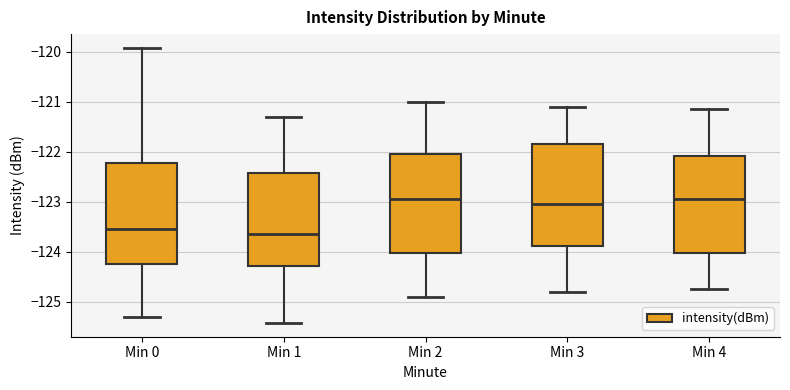

Reading left to right, transcribe this box plot: for each box, give where its median line is, the range the box spans, and where its two whiskers end, as read against the y-axis. The values are not printed on the chart, so give them approximately, as read against the axis.

Min 0: median -123.5, box -124.2 to -122.2, whiskers -125.3 to -119.9
Min 1: median -123.6, box -124.3 to -122.4, whiskers -125.4 to -121.3
Min 2: median -122.9, box -124.0 to -122.0, whiskers -124.9 to -121.0
Min 3: median -123.0, box -123.9 to -121.8, whiskers -124.8 to -121.1
Min 4: median -122.9, box -124.0 to -122.1, whiskers -124.7 to -121.1